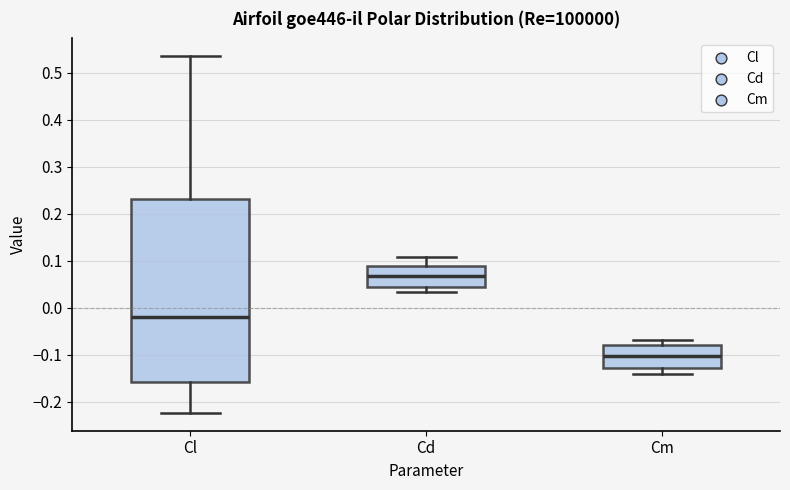

Reading left to right, read every box against the y-axis: the position of its median line, the range the box covers, and the ends of its whiskers. The values are not printed on the chart, so give them approximately, as read against the axis.

Cl: median -0.02, box -0.16 to 0.23, whiskers -0.22 to 0.54
Cd: median 0.07, box 0.04 to 0.09, whiskers 0.03 to 0.11
Cm: median -0.10, box -0.13 to -0.08, whiskers -0.14 to -0.07